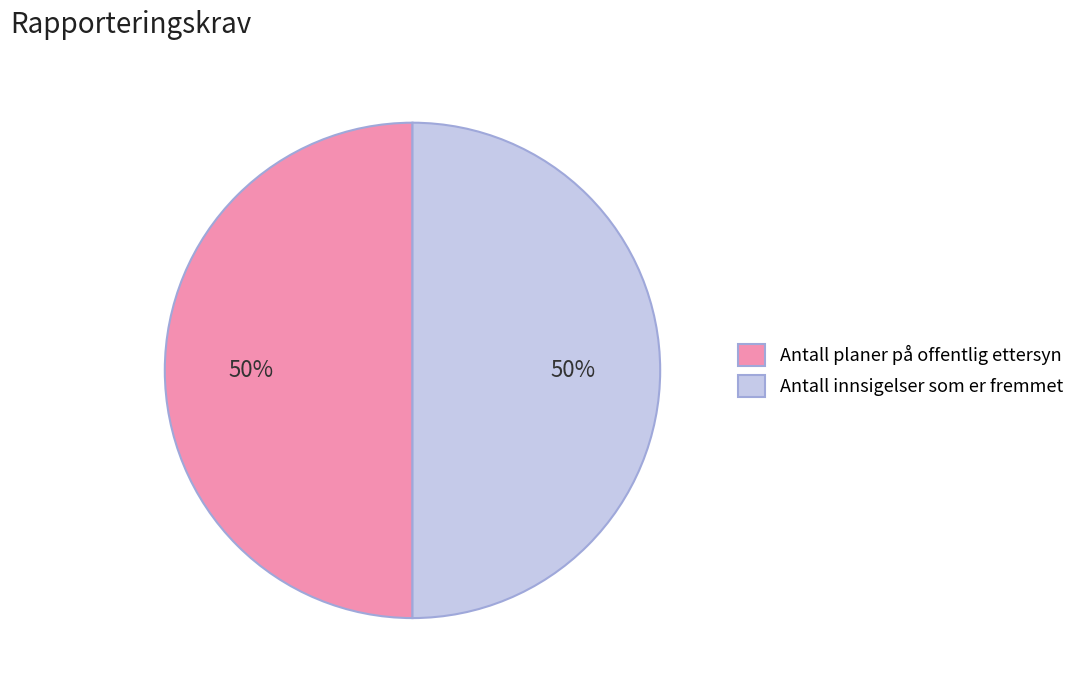

Approximately how many times larger is the value at Antall planer på offentlig ettersyn compared to Antall innsigelser som er fremmet?

1.0